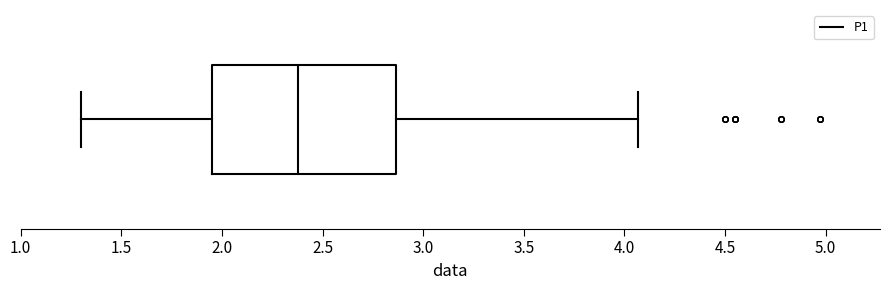

Where does the median line of the box sit on the x-axis? The values are not printed on the chart, so give them approximately, as read against the axis.

2.40